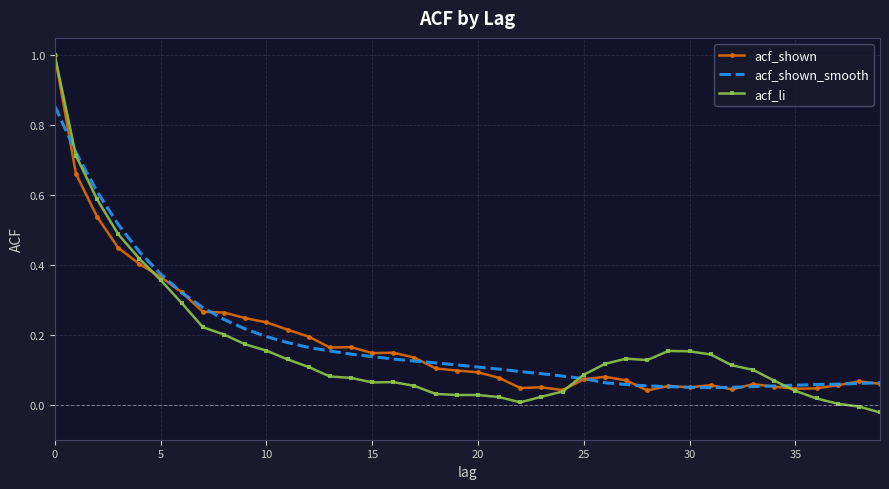

True or false: acf_shown and acf_li intersect in this chart.

True